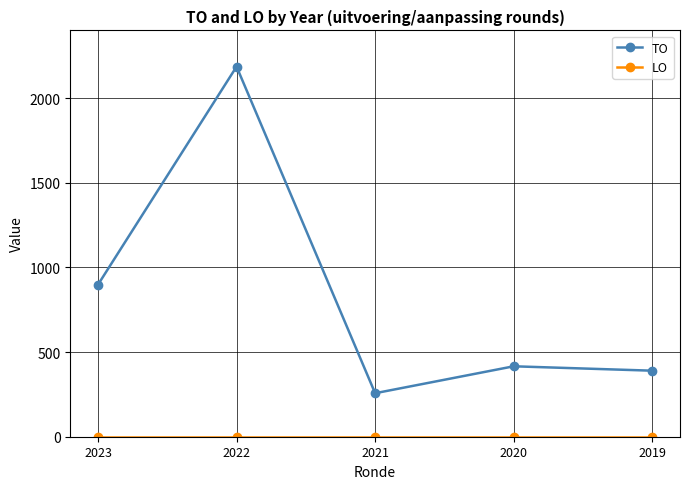

True or false: TO has a value of 416 at 2020.

True